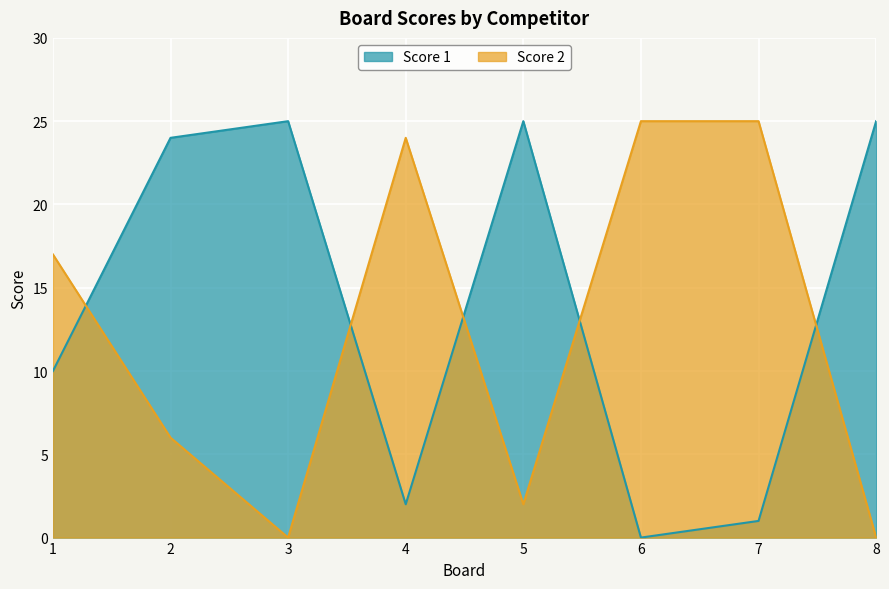

Reading left to right, transcribe all the data shown in this chart.

Score 1: 10	24	25	2	25	0	1	25
Score 2: 17	6	0	24	2	25	25	0